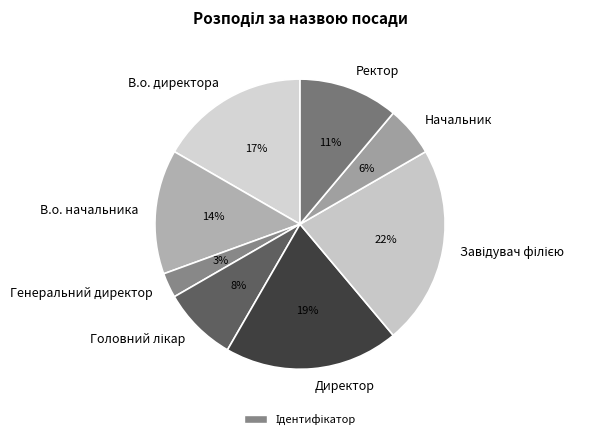

How many segments does this pie chart have?

8